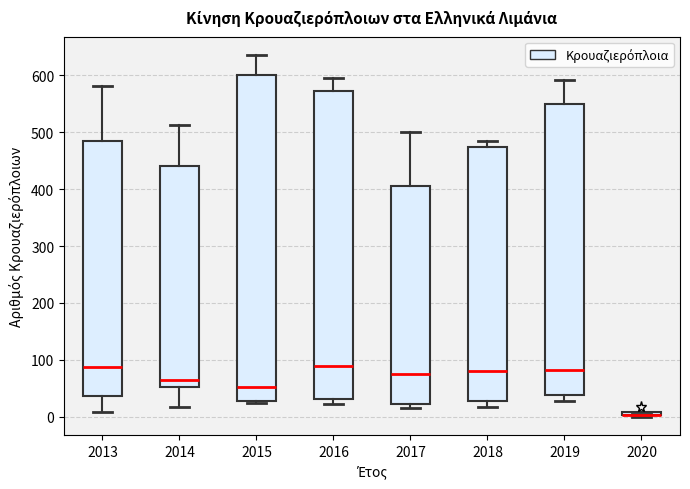

Where is the upper edge of the box at x = 2017 on the y-axis? The values are not printed on the chart, so give them approximately, as read against the axis.

410